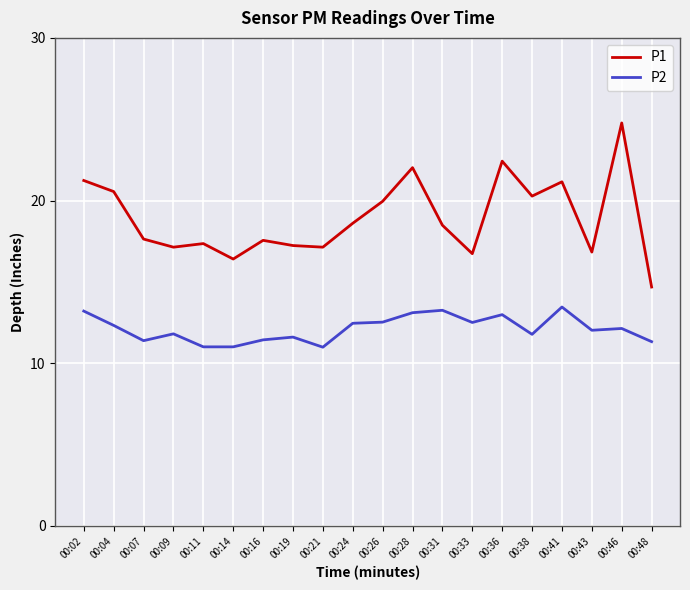

Is the value of P1 at 00:46 greater than the value of P2 at 00:36?

Yes